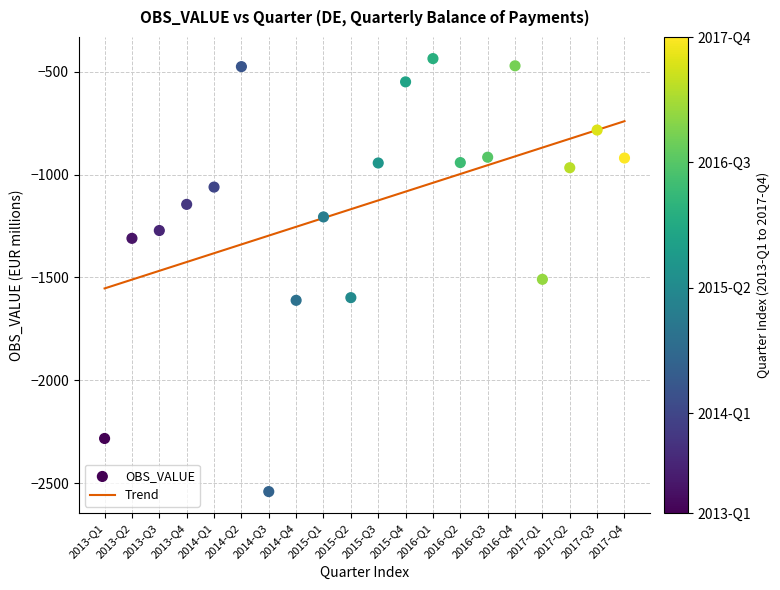

What is the range of X values (max minus min)?

19